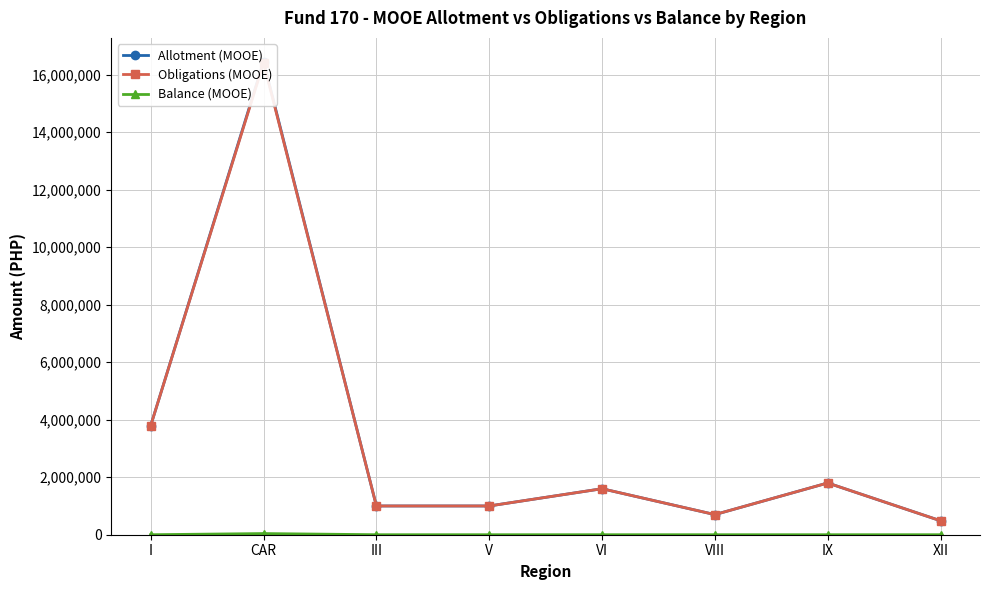

Which series has the largest total across all categories?

Allotment (MOOE)